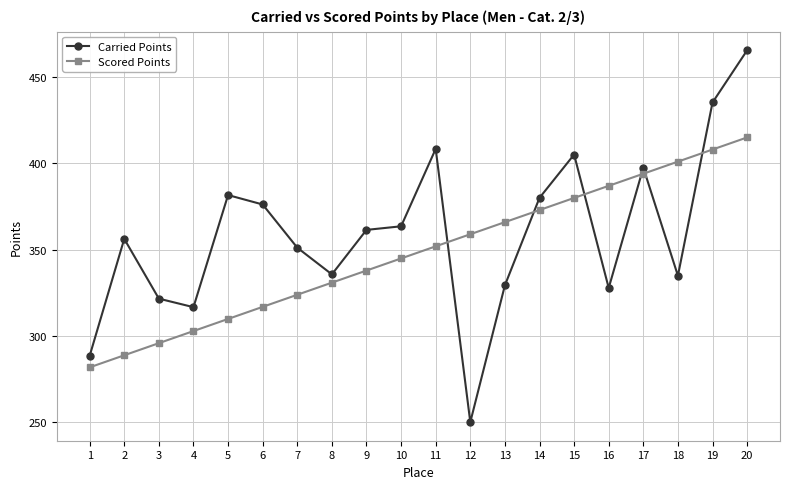

Is it true that Carried Points equals 107.6 at 5?

False